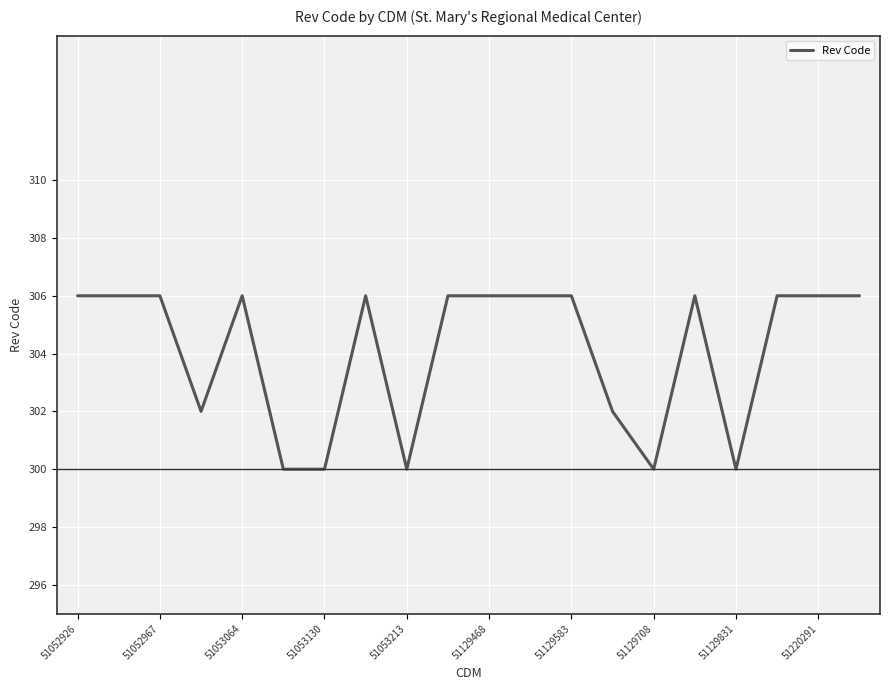

Reading left to right, extract all data points from this chart.

306	306	306	302	306	300	300	306	300	306	306	306	306	302	300	306	300	306	306	306